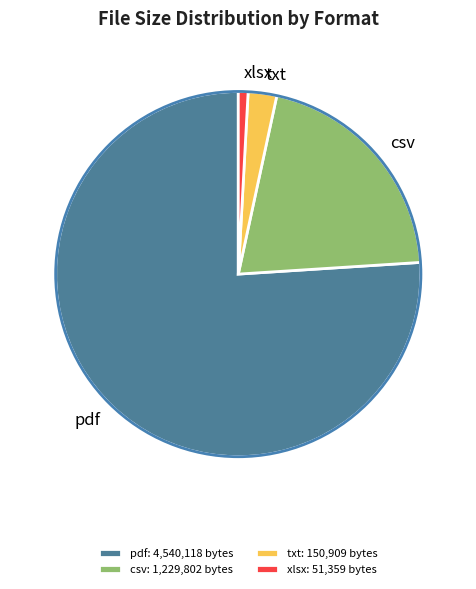

Between xlsx and txt, which is larger?

txt